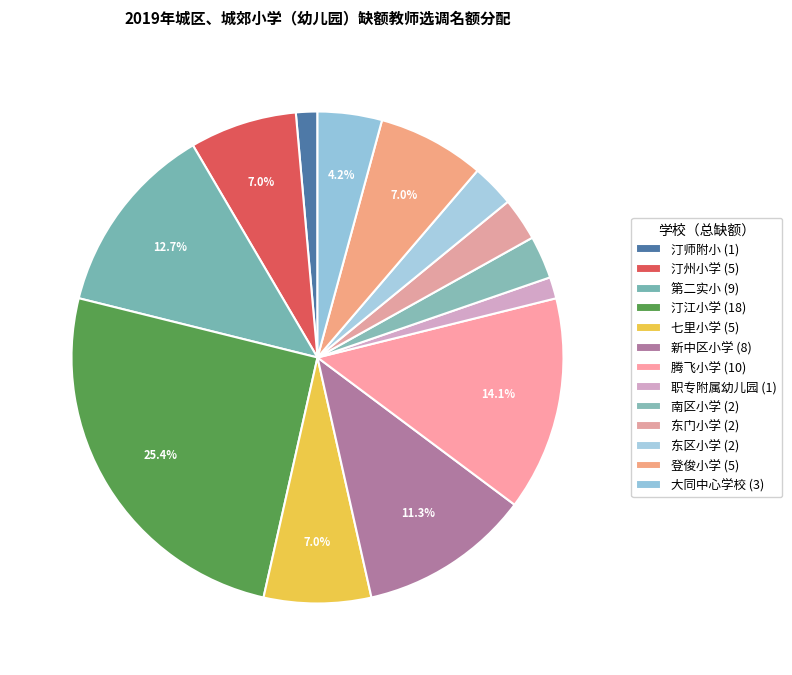

How many slices are in this pie chart?

13